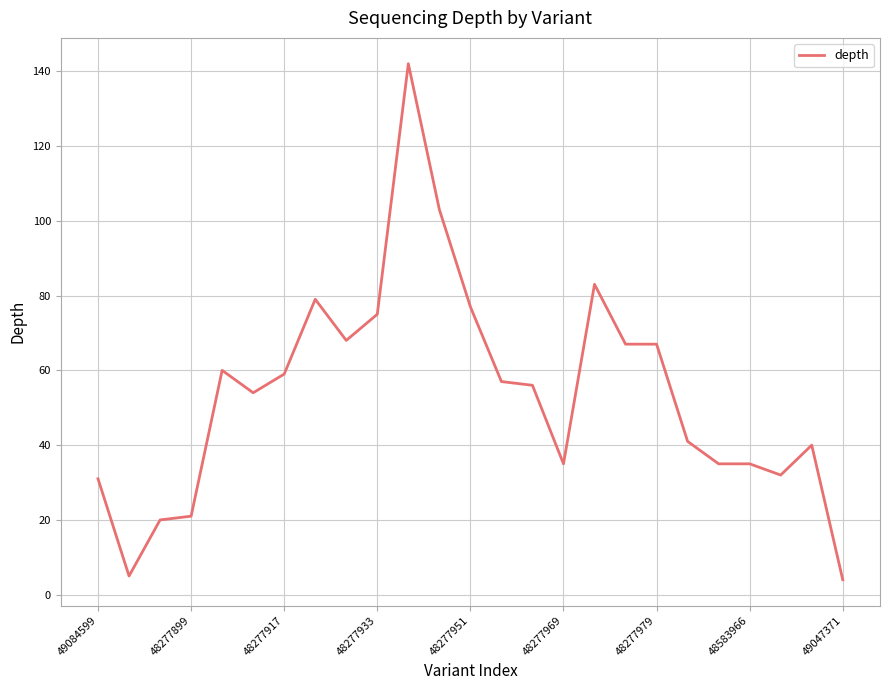

What is the difference between the maximum and minimum values?

138